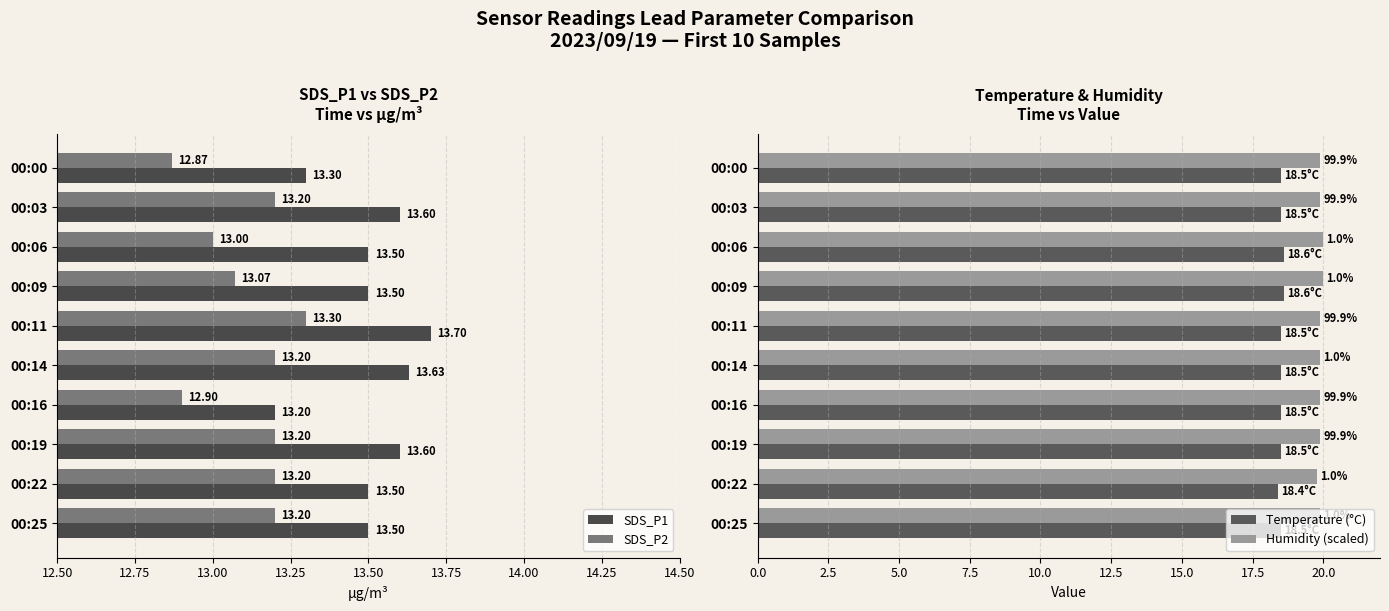

Count the Humidity (scaled) values in the range 19 to 20.

10